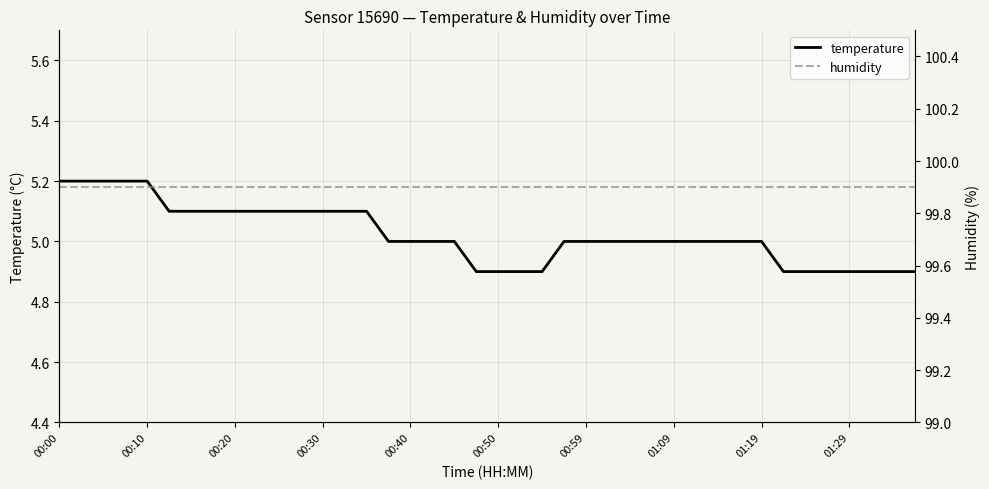

What is the lowest value of the temperature series?

4.9